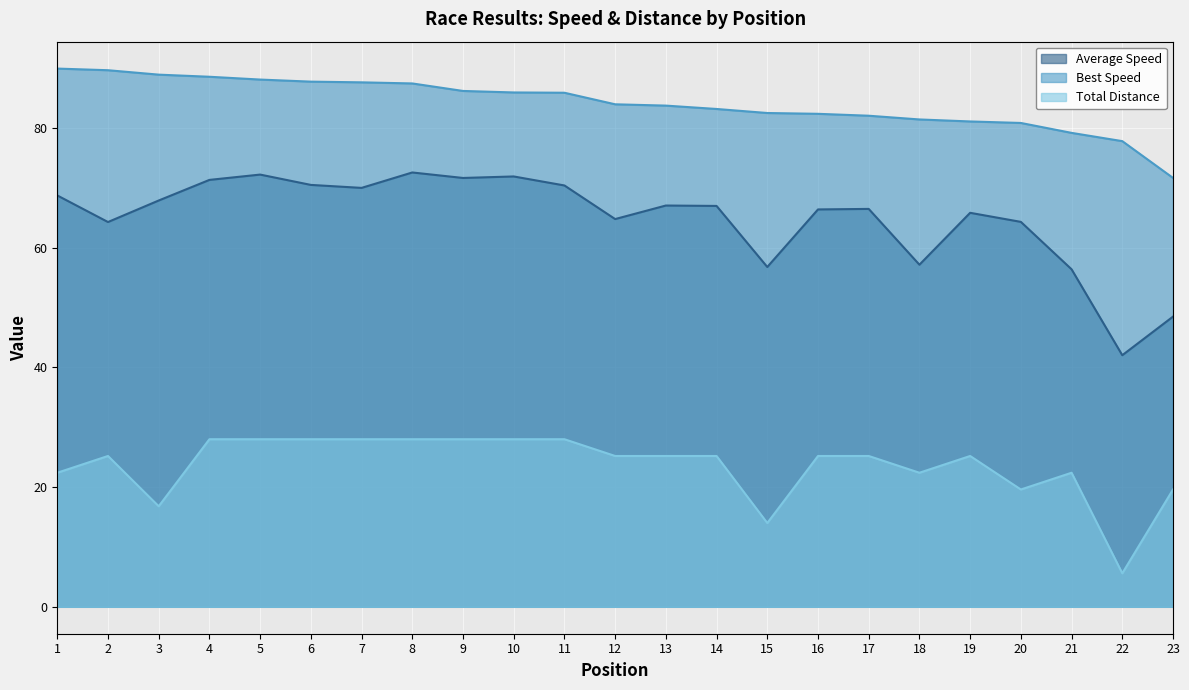

How many data points in Best Lap time are above 83?

14